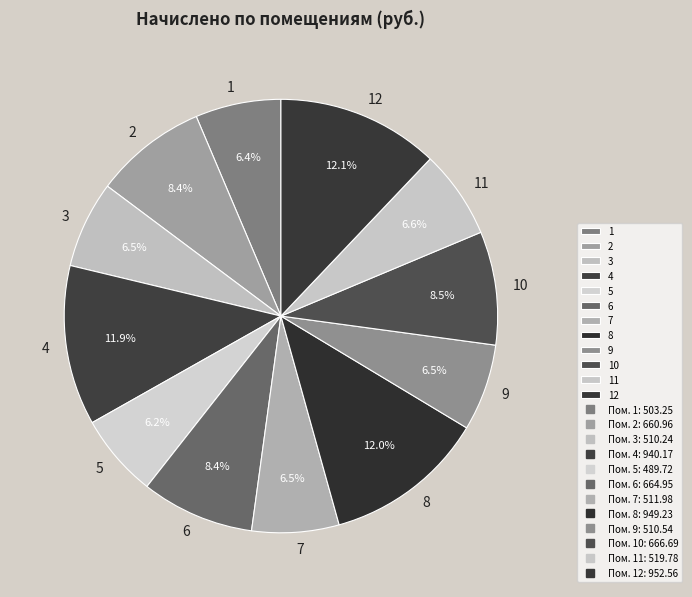

Between 5 and 4, which is larger?

4